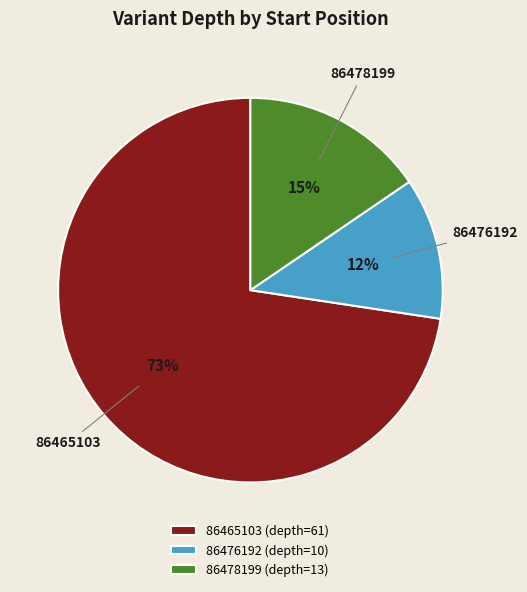

To the nearest percent, what portion does 86476192 represent?

12%